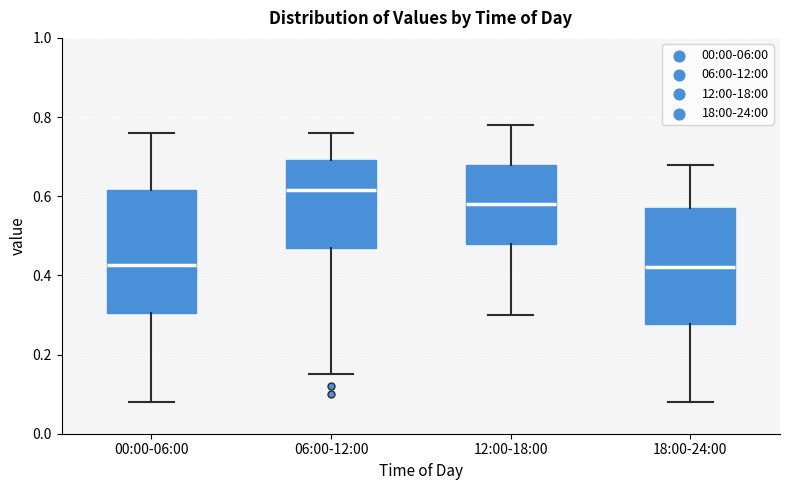

Reading left to right, read every box against the y-axis: the position of its median line, the range the box covers, and the ends of its whiskers. The values are not printed on the chart, so give them approximately, as read against the axis.

00:00-06:00: median 0.42, box 0.30 to 0.62, whiskers 0.08 to 0.76
06:00-12:00: median 0.62, box 0.48 to 0.70, whiskers 0.16 to 0.76
12:00-18:00: median 0.58, box 0.48 to 0.68, whiskers 0.30 to 0.78
18:00-24:00: median 0.42, box 0.28 to 0.58, whiskers 0.08 to 0.68